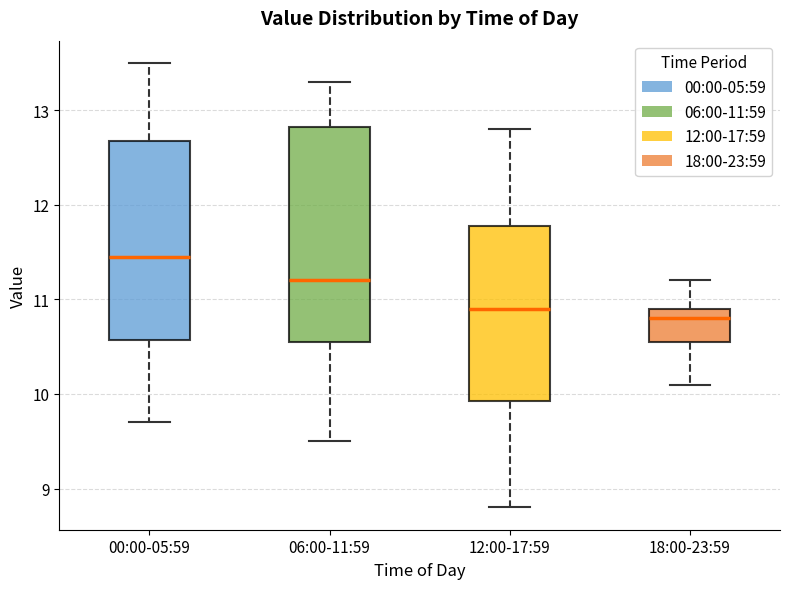

Reading left to right, read every box against the y-axis: the position of its median line, the range the box covers, and the ends of its whiskers. The values are not printed on the chart, so give them approximately, as read against the axis.

00:00-05:59: median 11.5, box 10.6 to 12.7, whiskers 9.7 to 13.5
06:00-11:59: median 11.2, box 10.6 to 12.8, whiskers 9.5 to 13.3
12:00-17:59: median 10.9, box 9.9 to 11.8, whiskers 8.8 to 12.8
18:00-23:59: median 10.8, box 10.6 to 10.9, whiskers 10.1 to 11.2